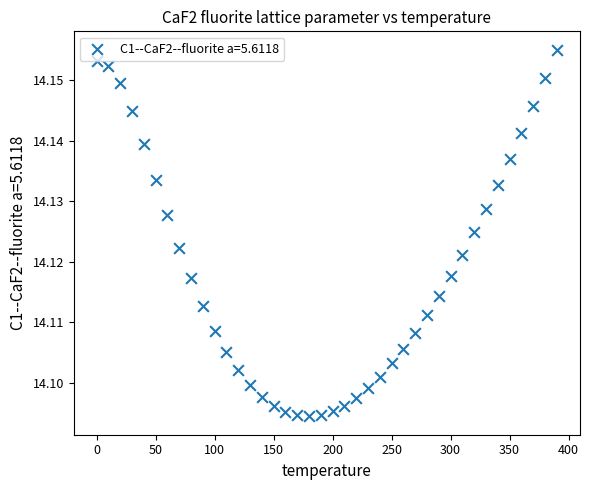

What is the range of X values (max minus min)?

390.0